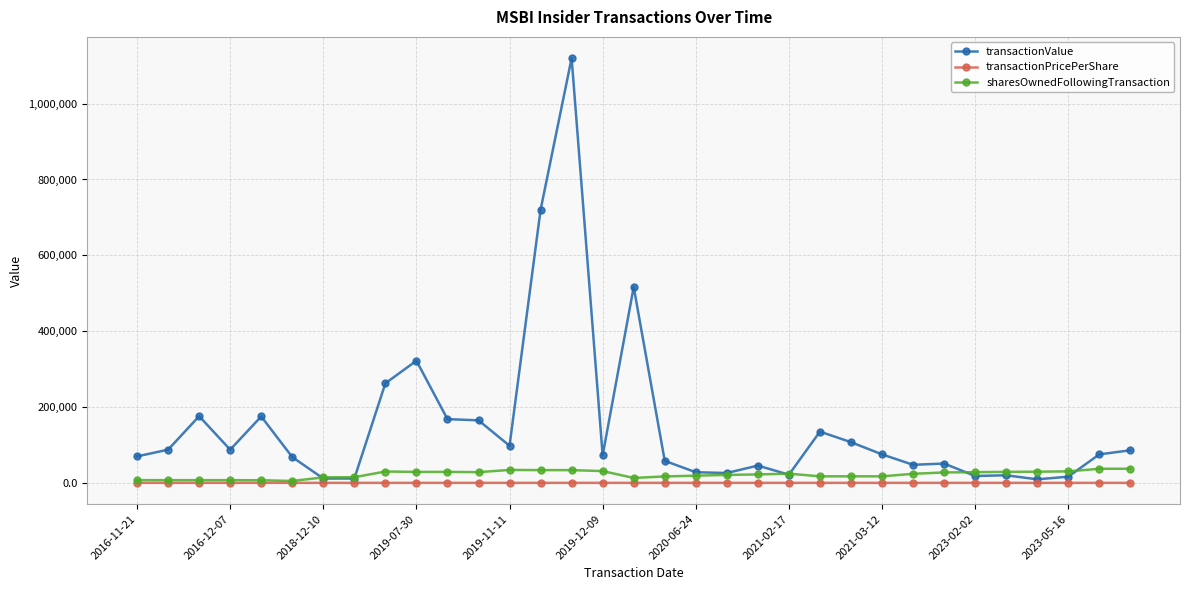

Which series has the largest total across all categories?

transactionValue